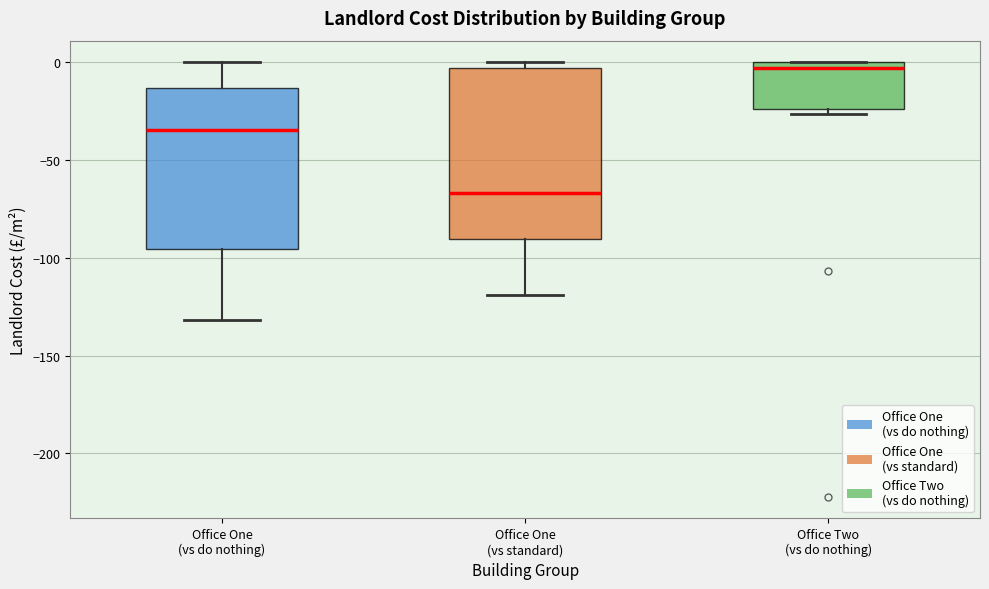

Reading left to right, read every box against the y-axis: the position of its median line, the range the box covers, and the ends of its whiskers. The values are not printed on the chart, so give them approximately, as read against the axis.

Office One (vs do nothing): median -35, box -95 to -15, whiskers -130 to 0
Office One (vs standard): median -65, box -90 to -5, whiskers -120 to 0
Office Two (vs do nothing): median -5, box -25 to 0, whiskers -25 (just below the box's lower edge) to 0